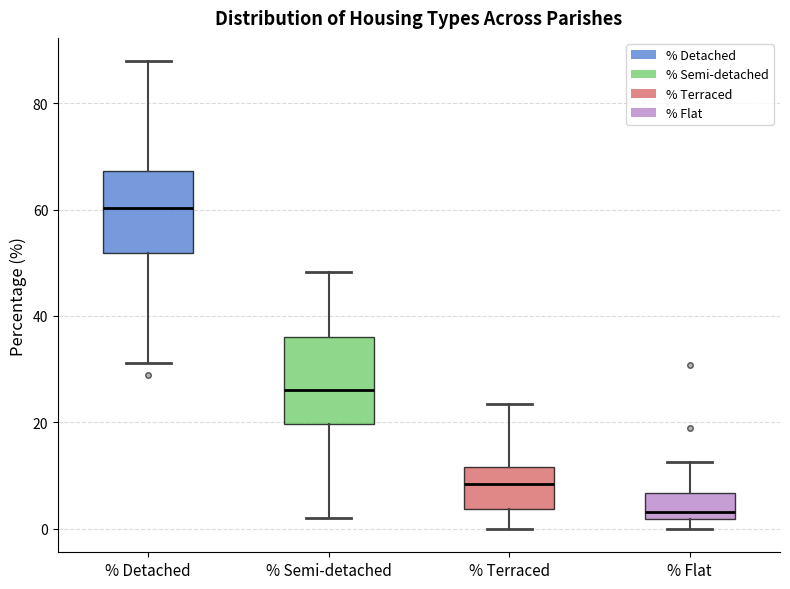

Reading left to right, transcribe this box plot: for each box, give where its median line is, the range the box spans, and where its two whiskers end, as read against the y-axis. The values are not printed on the chart, so give them approximately, as read against the axis.

% Detached: median 60, box 52 to 68, whiskers 32 to 88
% Semi-detached: median 26, box 20 to 36, whiskers 2 to 48
% Terraced: median 8, box 4 to 12, whiskers 0 to 24
% Flat: median 4, box 2 to 6, whiskers 0 to 12